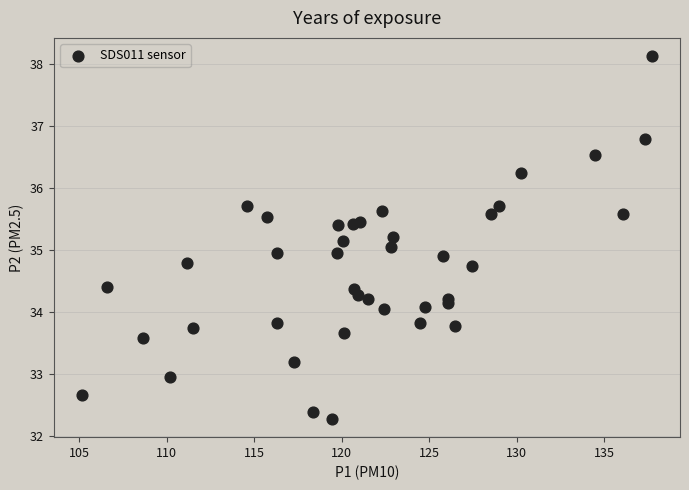

What is the range of X values (max minus min)?

32.5